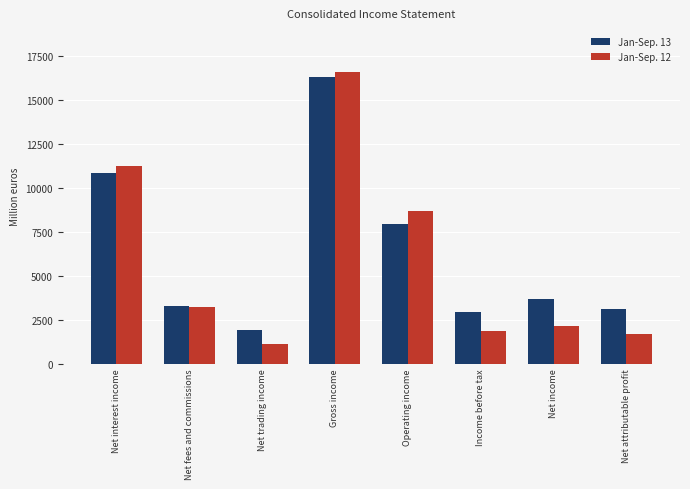

At which category is the sum across all series the highest?

Gross income